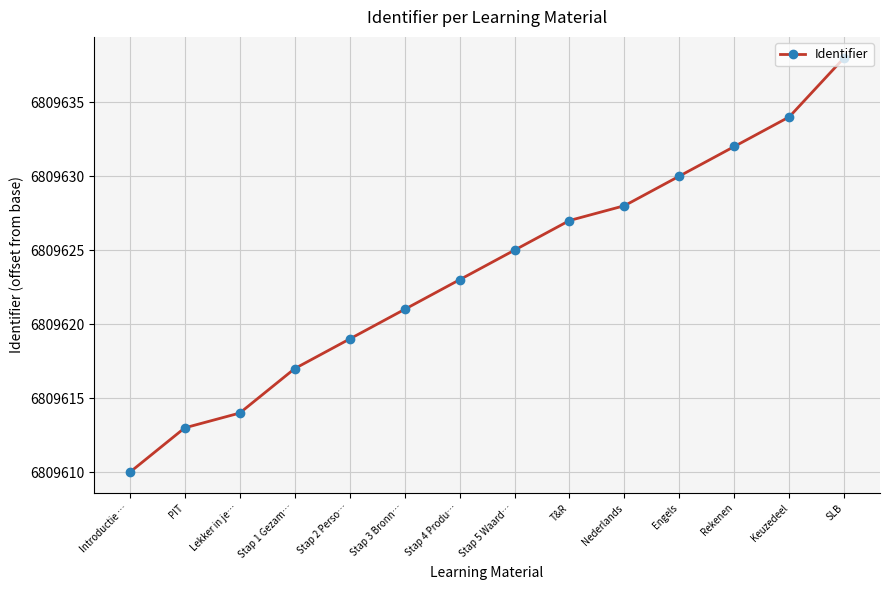

Reading left to right, list all the values displayed in this chart.

Introductie …=0	PIT=3	Lekker in je…=4	Stap 1 Gezam…=7	Stap 2 Perso…=9	Stap 3 Bronn…=11	Stap 4 Produ…=13	Stap 5 Waard…=15	T&R=17	Nederlands=18	Engels=20	Rekenen=22	Keuzedeel=24	SLB=28